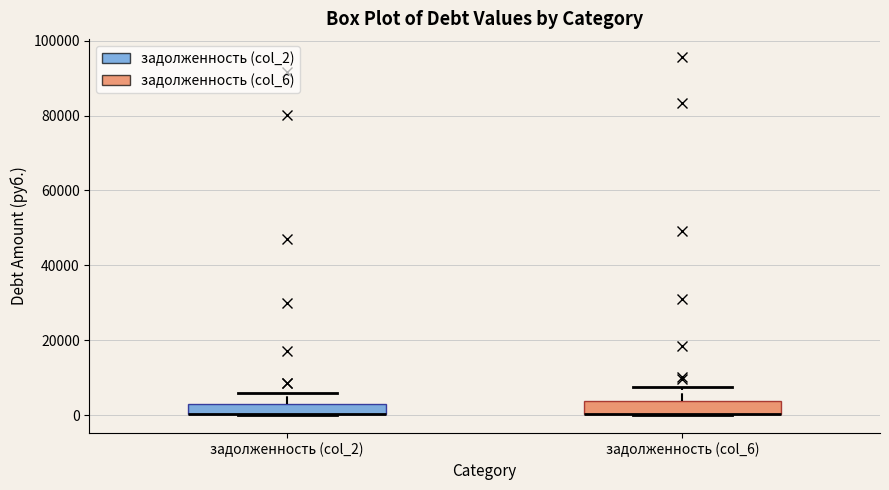

Where does the upper whisker of the box for задолженность (col_6) end on the y-axis? The values are not printed on the chart, so give them approximately, as read against the axis.

8000